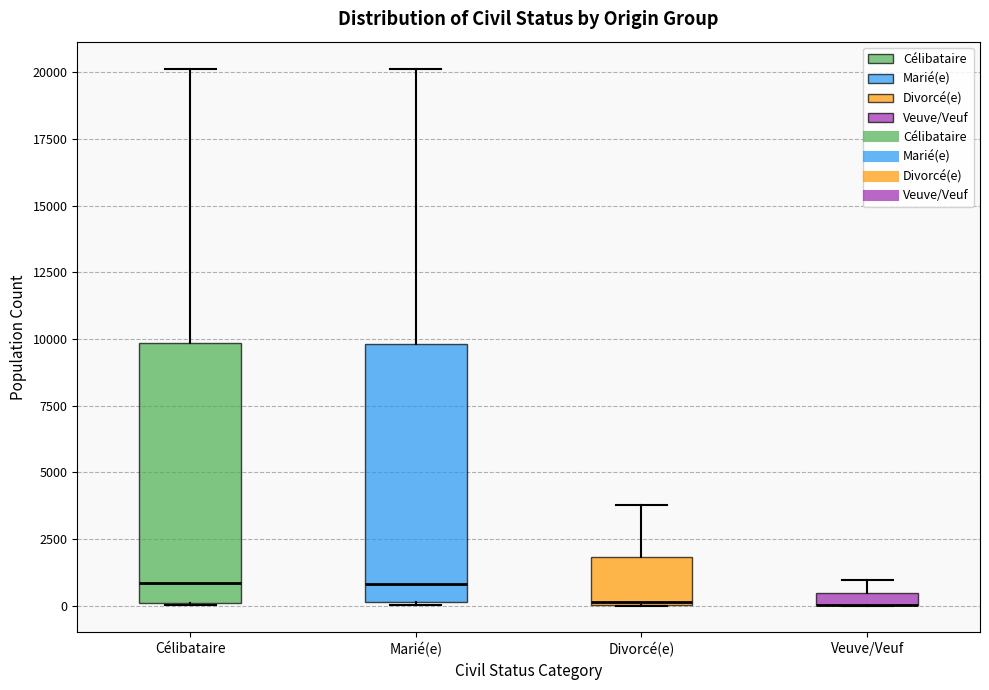

Where is the upper edge of the box for Veuve/Veuf on the y-axis? The values are not printed on the chart, so give them approximately, as read against the axis.

500